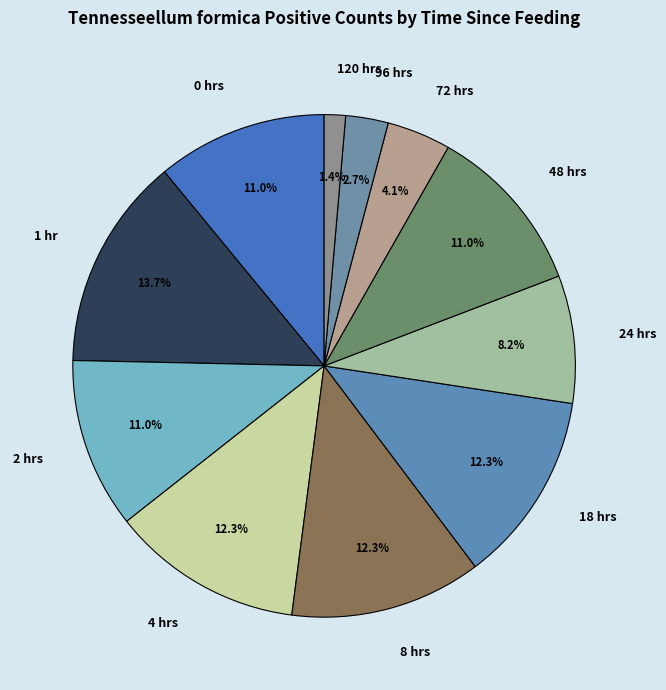

To the nearest percent, what percentage of the pie is 18 hrs?

12%